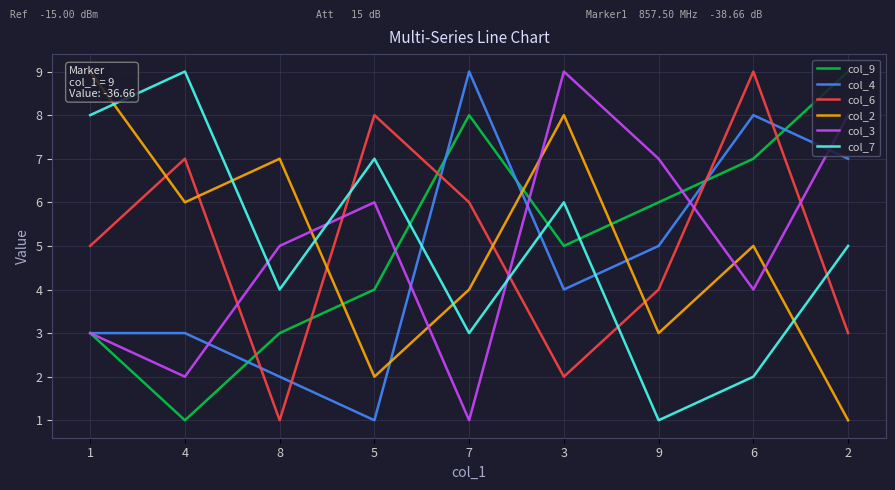

Count the col_4 values in the range 3 to 7.

5